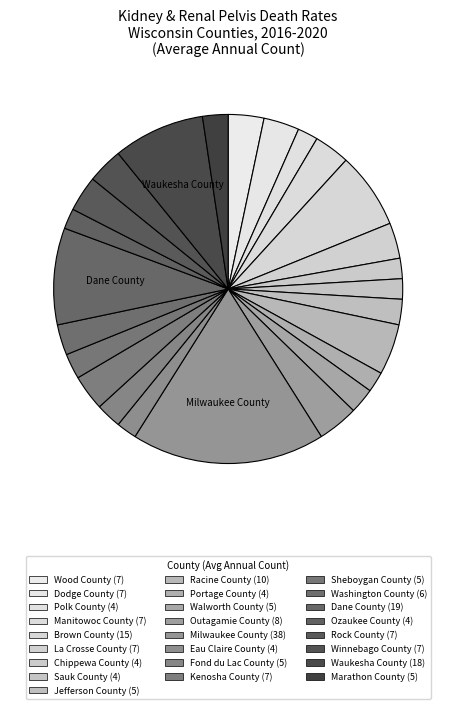

To the nearest percent, what portion does Sauk County represent?

2%